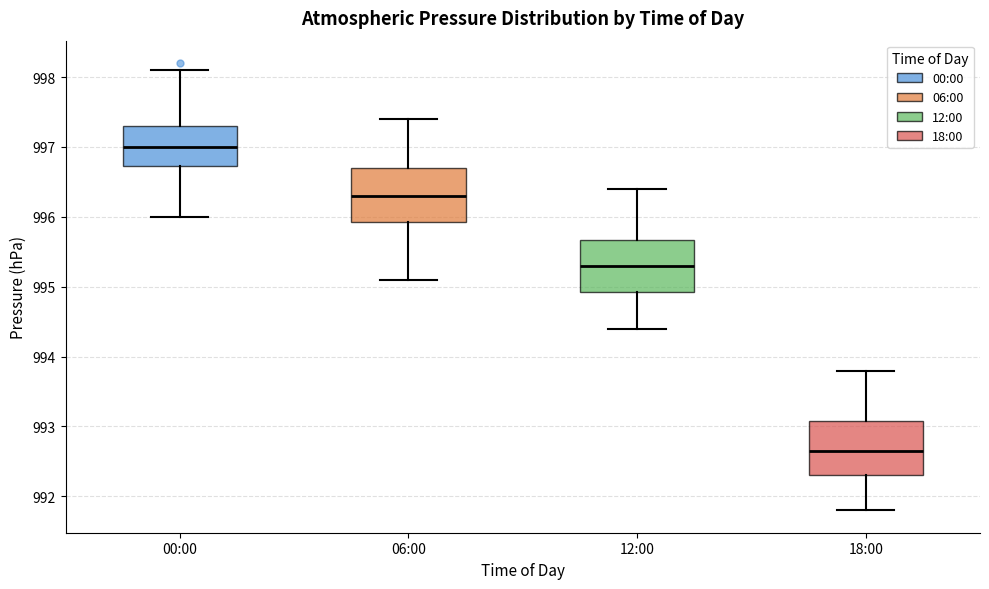

Reading left to right, transcribe this box plot: for each box, give where its median line is, the range the box spans, and where its two whiskers end, as read against the y-axis. The values are not printed on the chart, so give them approximately, as read against the axis.

00:00: median 997.0, box 996.7 to 997.3, whiskers 996.0 to 998.1
06:00: median 996.3, box 995.9 to 996.7, whiskers 995.1 to 997.4
12:00: median 995.3, box 994.9 to 995.7, whiskers 994.4 to 996.4
18:00: median 992.7, box 992.3 to 993.1, whiskers 991.8 to 993.8